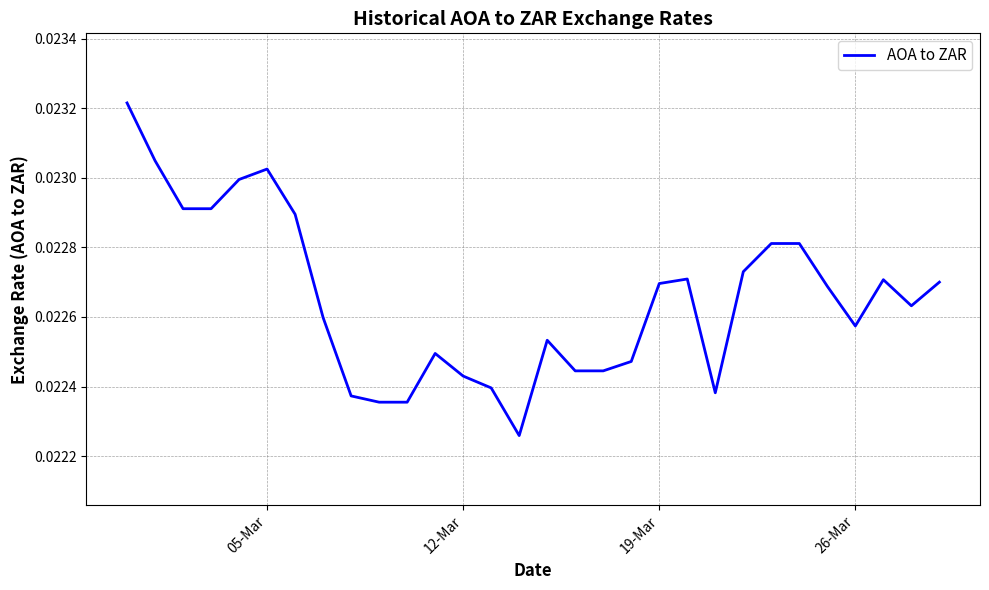

Does the chart have visible grid lines?

Yes